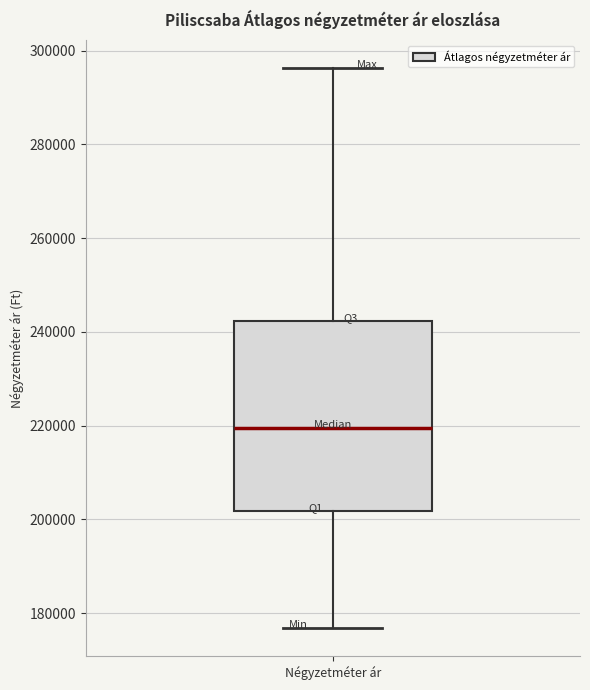

Where is the upper edge of the box for Négyzetméter ár on the y-axis? The values are not printed on the chart, so give them approximately, as read against the axis.

242000